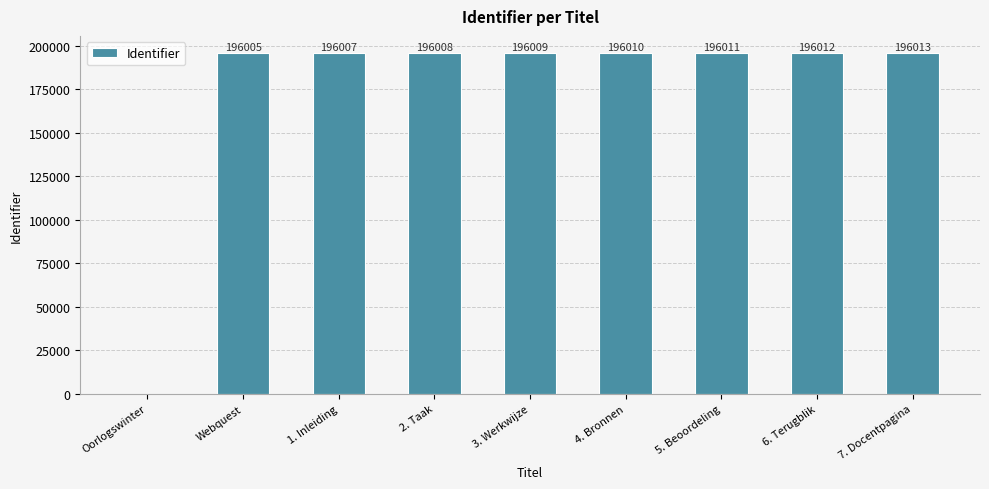

Does the chart contain stacked bars?

No